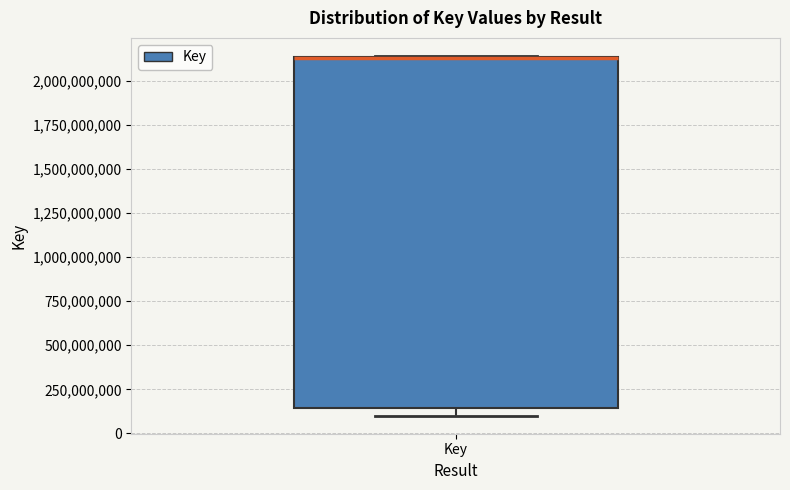

Where is the upper edge of the box for Key on the y-axis? The values are not printed on the chart, so give them approximately, as read against the axis.

2150000000